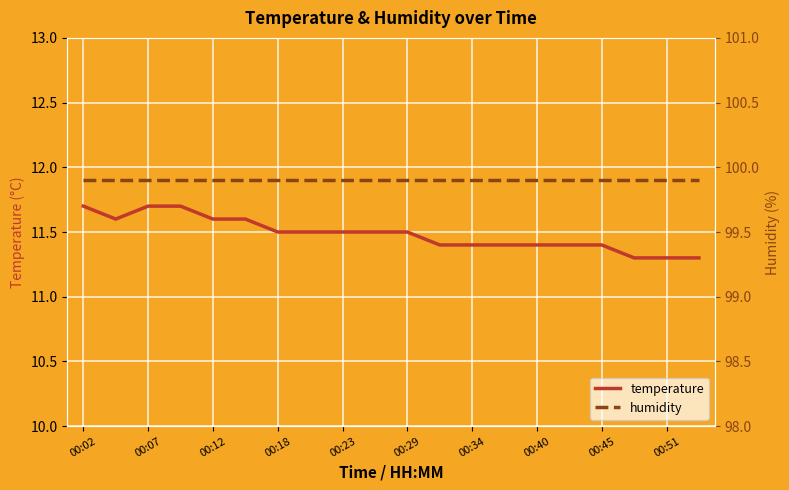

Does the chart display data point markers on the line(s)?

No